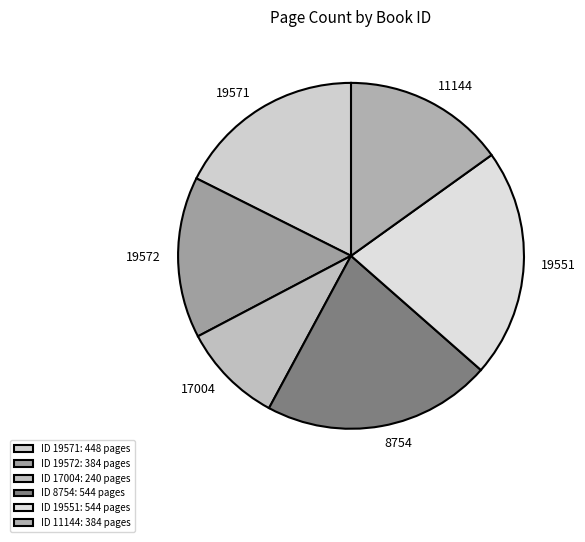

Is it true that 19571 is 31% of the pie?

False